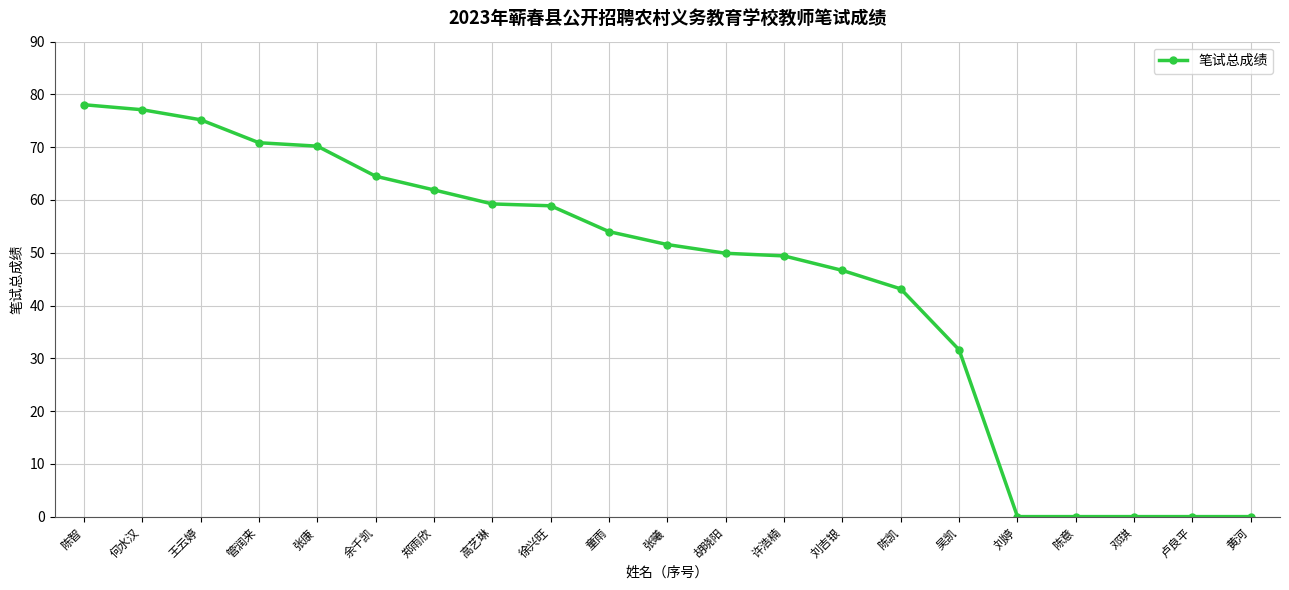

Where does the data first go above 51?

陈智